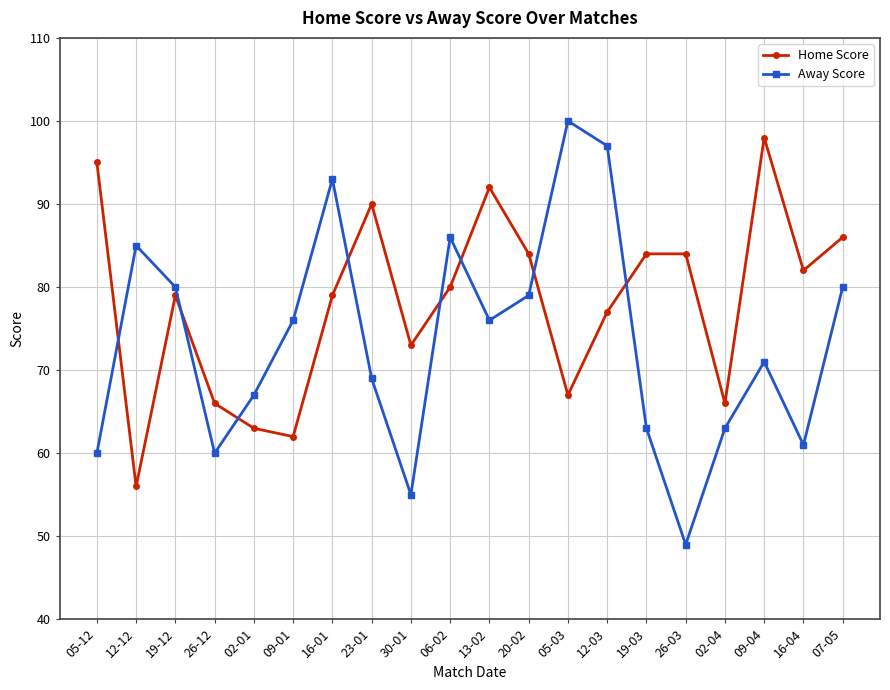

Which category has the lowest value in the Away Score series?

26-03